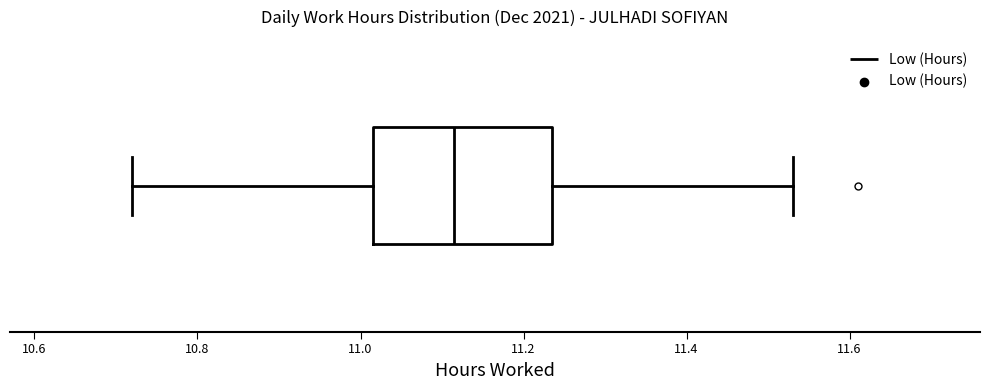

Where does the median line of the box sit on the x-axis? The values are not printed on the chart, so give them approximately, as read against the axis.

11.12